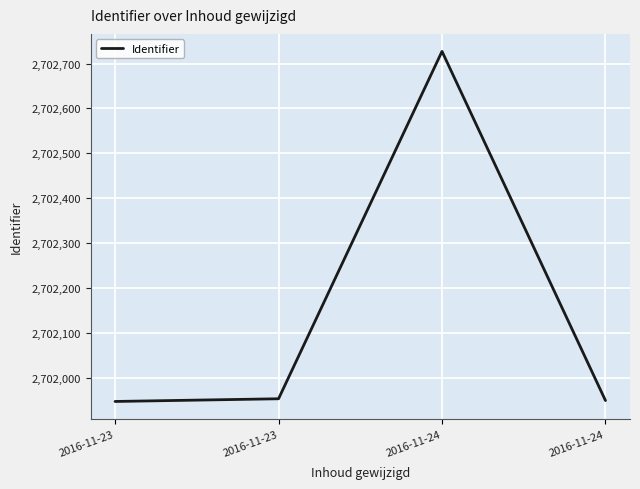

What is the value of the 1st point from the left?

2701948